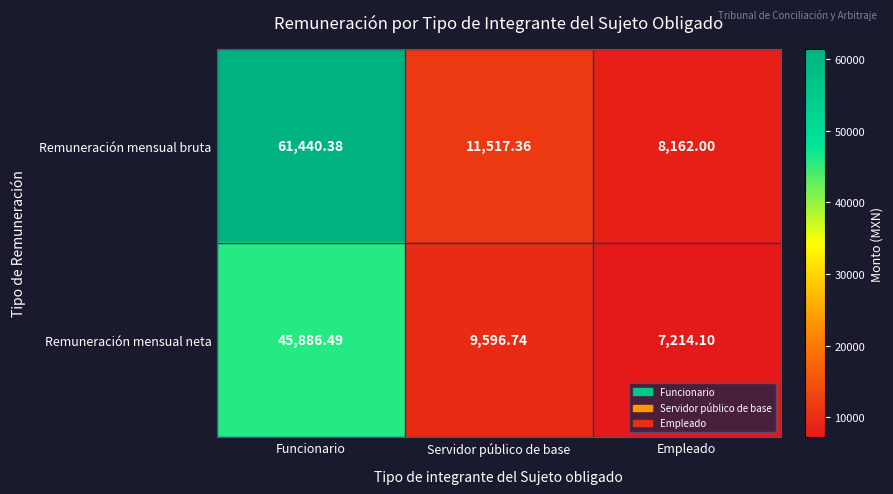

At Servidor público de base, list the series in order from largest to smallest.

Remuneración mensual bruta, Remuneración mensual neta